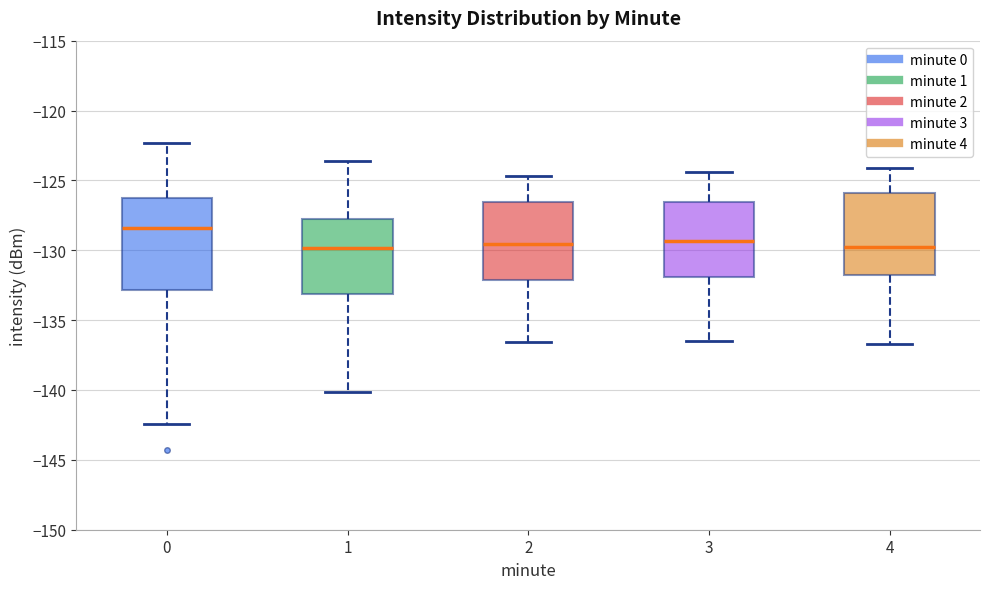

Reading left to right, transcribe this box plot: for each box, give where its median line is, the range the box spans, and where its two whiskers end, as read against the y-axis. The values are not printed on the chart, so give them approximately, as read against the axis.

0: median -128.5, box -133.0 to -126.5, whiskers -142.5 to -122.5
1: median -130.0, box -133.0 to -127.5, whiskers -140.0 to -123.5
2: median -129.5, box -132.0 to -126.5, whiskers -136.5 to -124.5
3: median -129.5, box -132.0 to -126.5, whiskers -136.5 to -124.5
4: median -129.5, box -132.0 to -126.0, whiskers -136.5 to -124.0